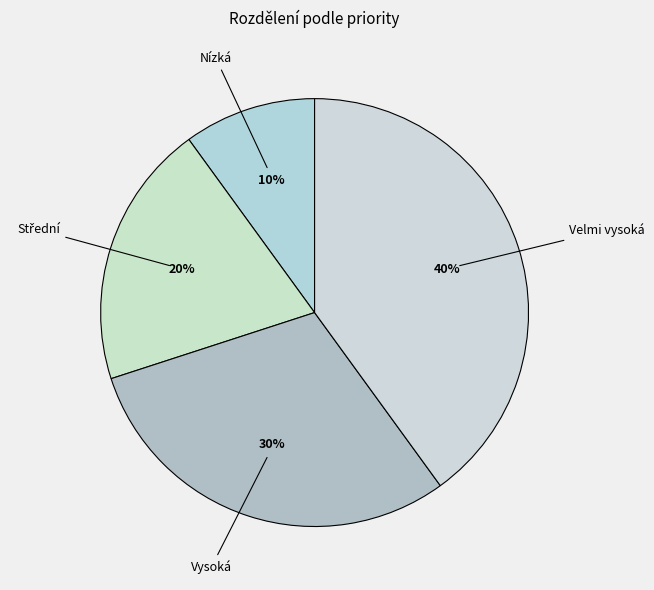

To the nearest percent, what portion does Vysoká represent?

30%